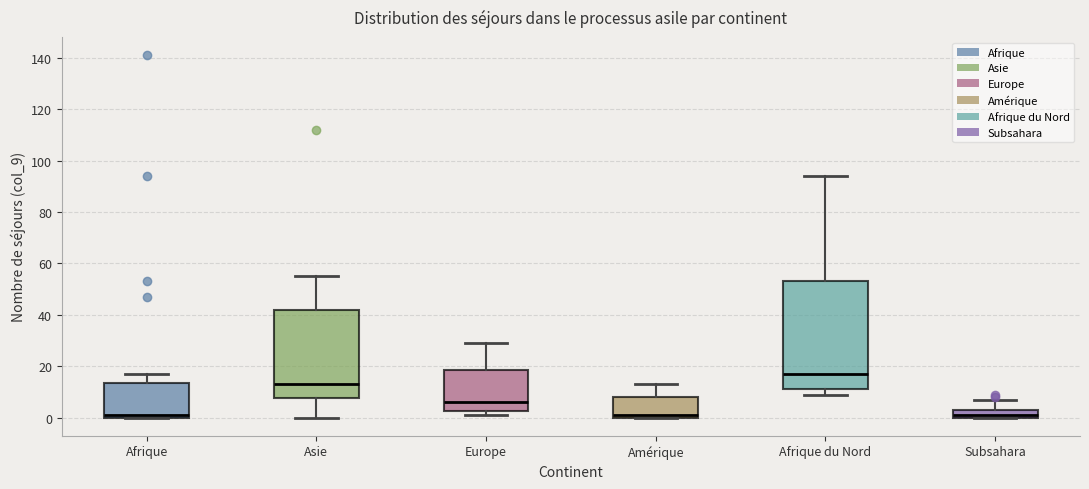

Which box is the tallest, from its lower edge to its upper edge?

Afrique du Nord